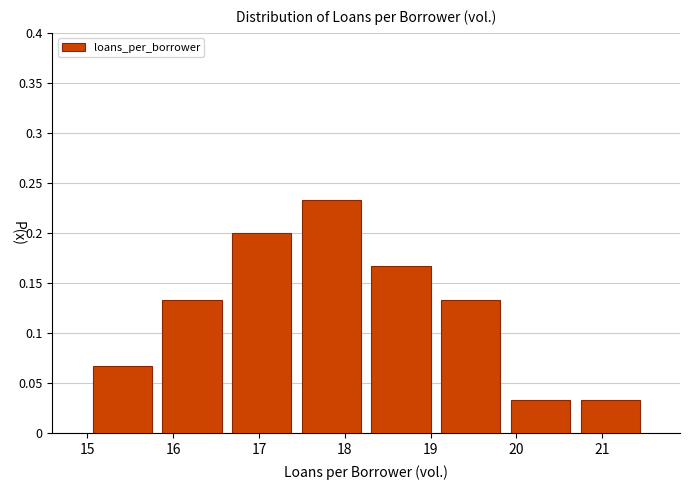

Reading left to right, transcribe this chart: for each bar, give the range it covers on the x-axis and its height. Neither the bar edges nor the heights are printed on the chart, so give them approximately, as read against the axes.

15.0 to 15.8: 0.065
15.8 to 16.6: 0.135
16.6 to 17.4: 0.200
17.4 to 18.3: 0.235
18.3 to 19.1: 0.165
19.1 to 19.9: 0.135
19.9 to 20.7: 0.035
20.7 to 21.5: 0.035